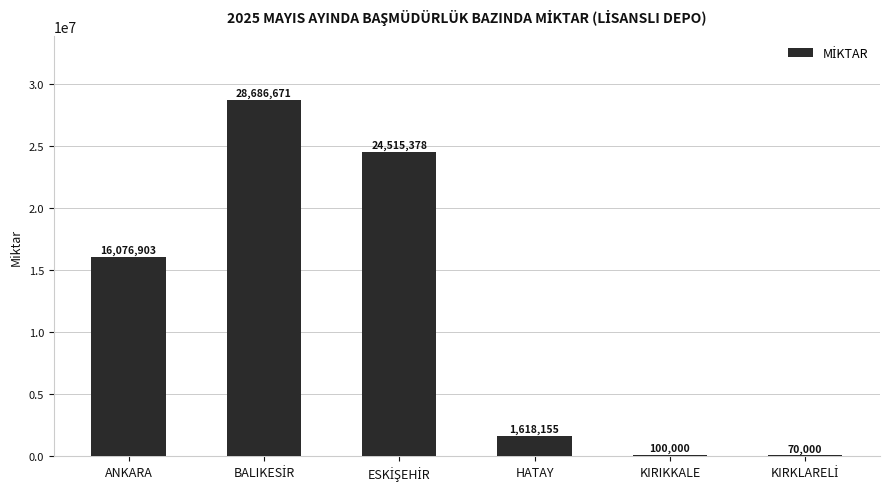

What is the maximum value shown in the chart?

28686671